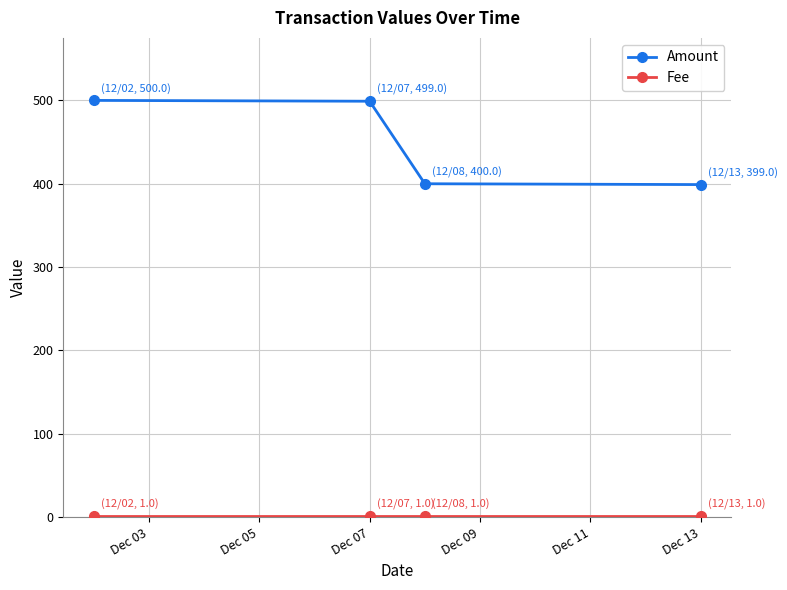

What is the highest value of the Amount series?

500